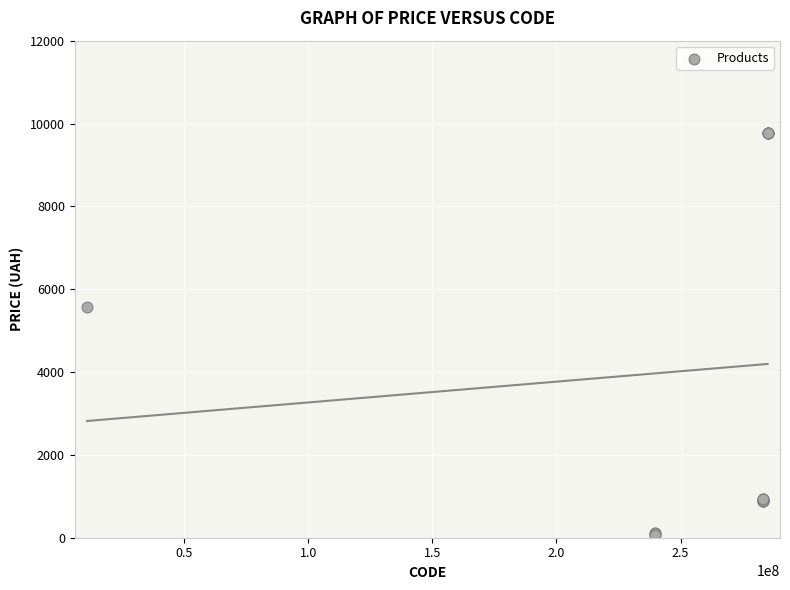

What Y value in the scatter plot is closest to 4915?

5560.3